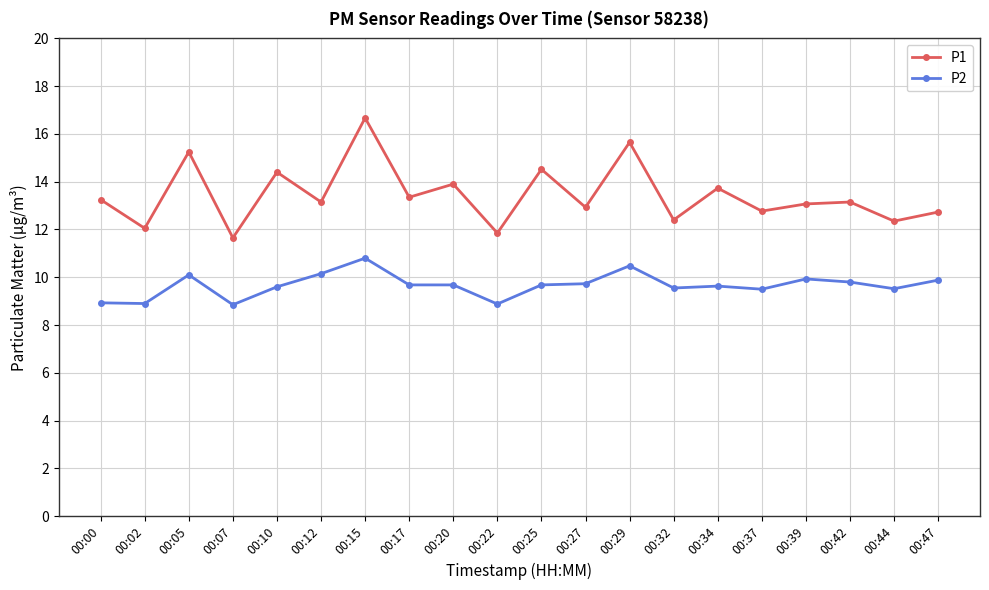

The P2 series shows 14.4 at 00:12. True or false?

False